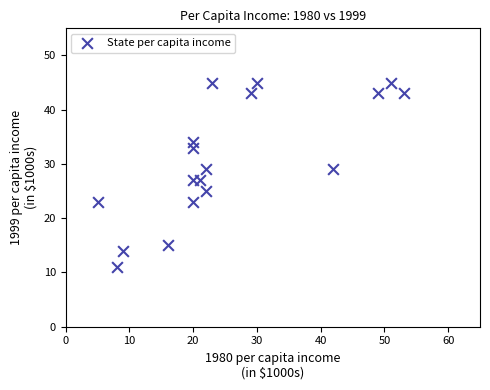

What is the range of X values (max minus min)?

48